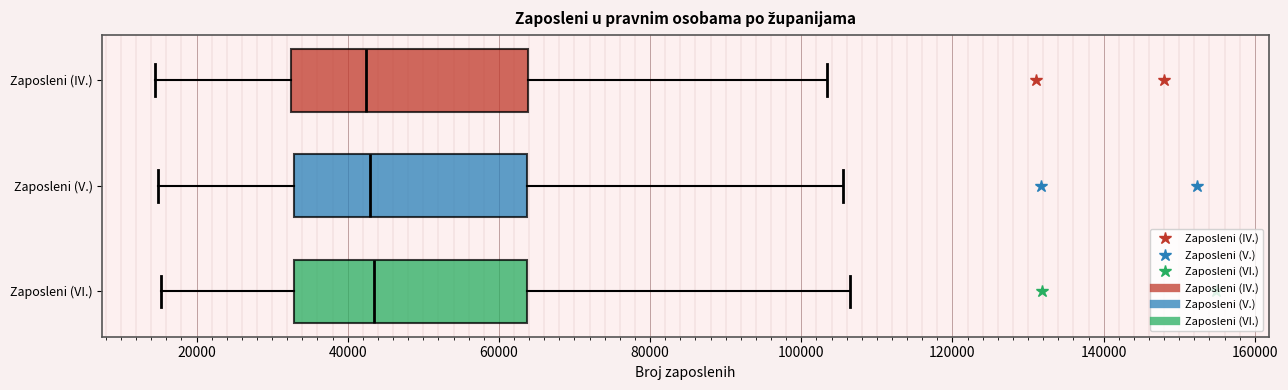

Where does the right whisker of the box for Zaposleni (VI.) end on the x-axis? The values are not printed on the chart, so give them approximately, as read against the axis.

106000